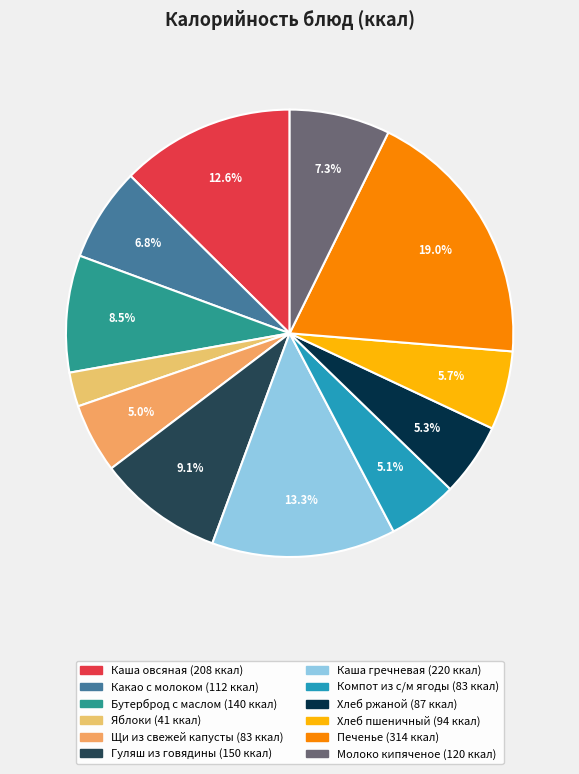

To the nearest percent, what is the difference between the largest and smallest slice percentages?

17%